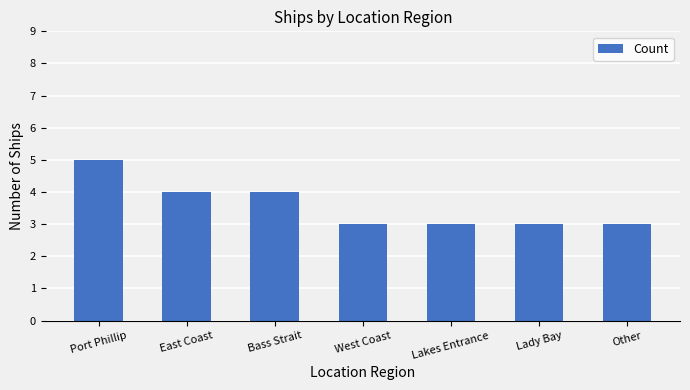

What is the difference between the second highest and second lowest values?

1